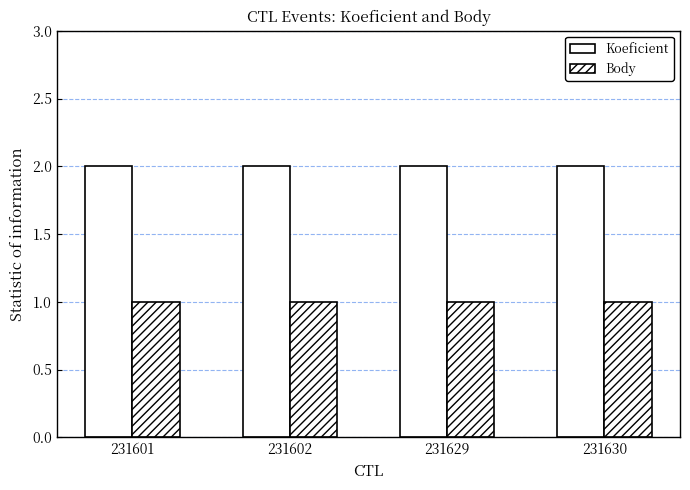

Which category has the highest value in the Body series?

231601